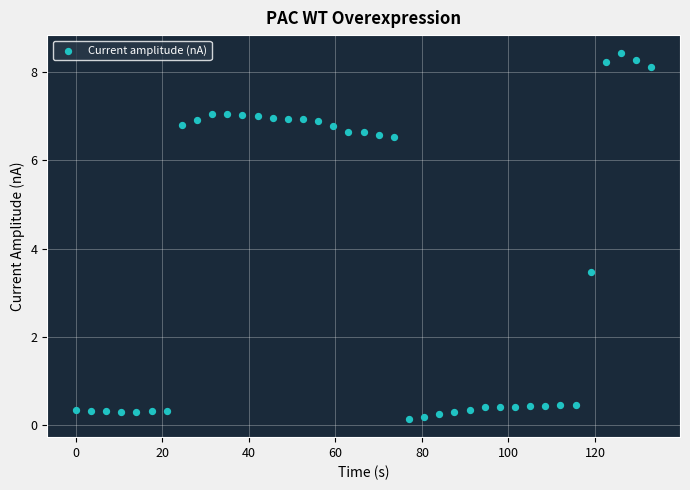

What Y value in the scatter plot is closest to 4?

3.5